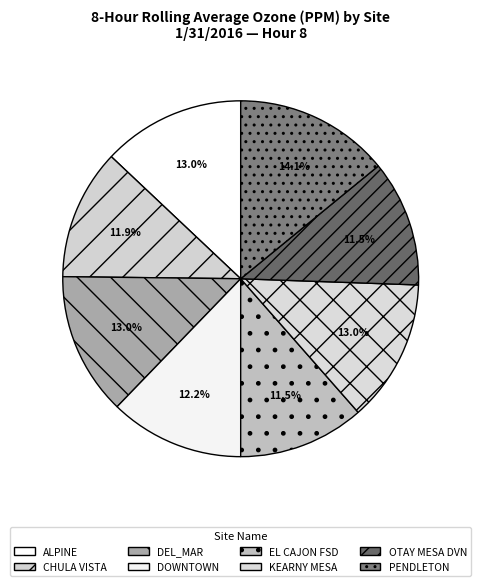

How many slices are in this pie chart?

8